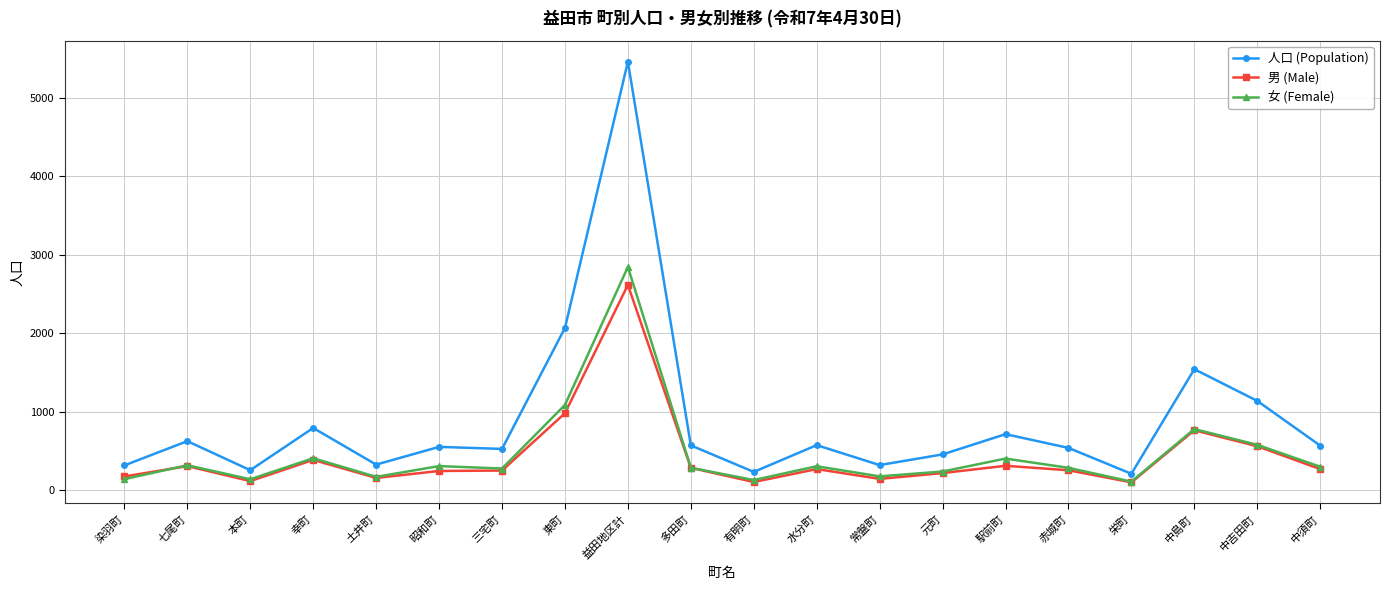

True or false: 男 (Male) has more than 1 points higher than both neighbors.

True